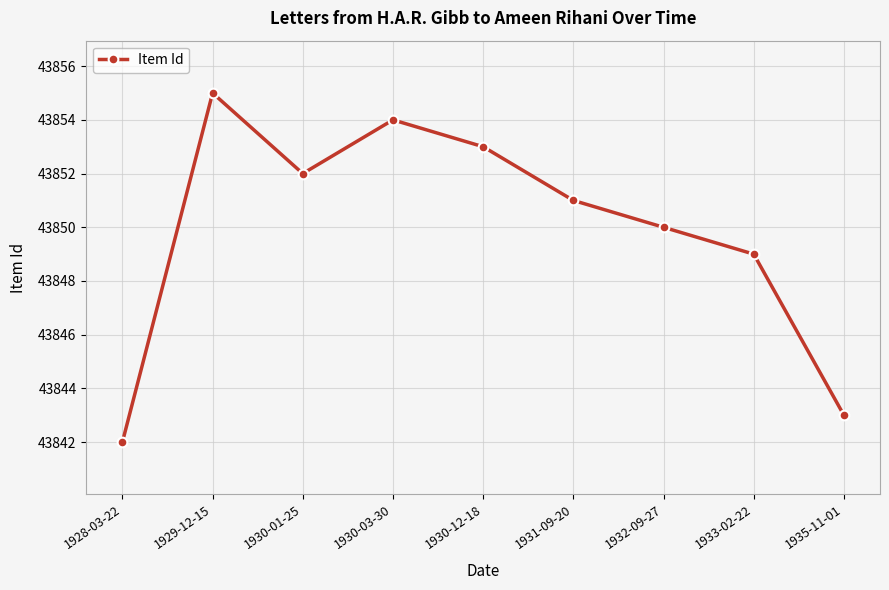

At which label is the value closest to 43848?

1933-02-22